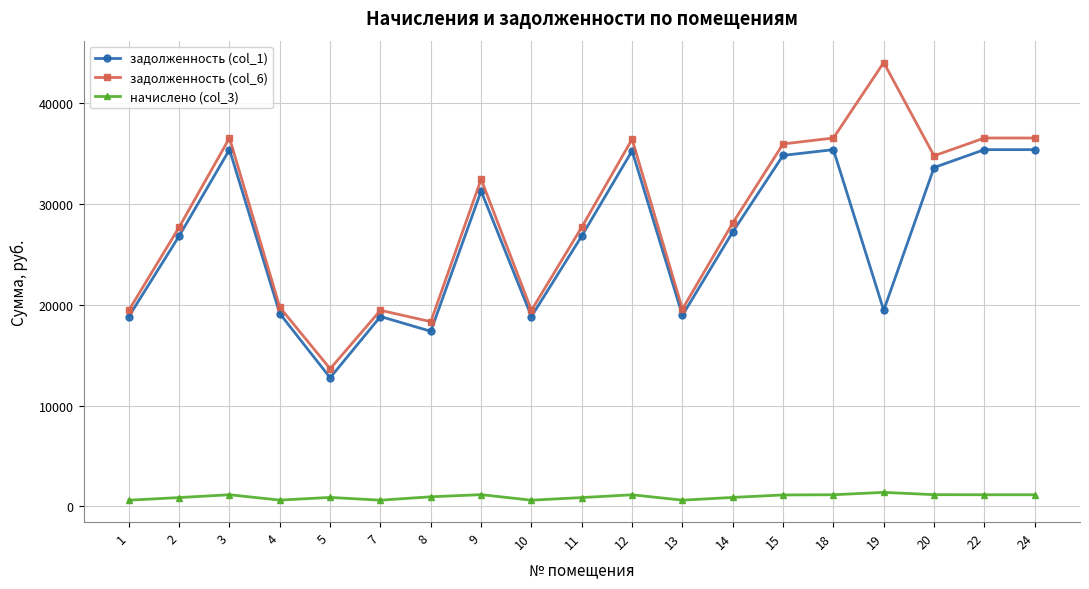

How many series are shown in this chart?

3